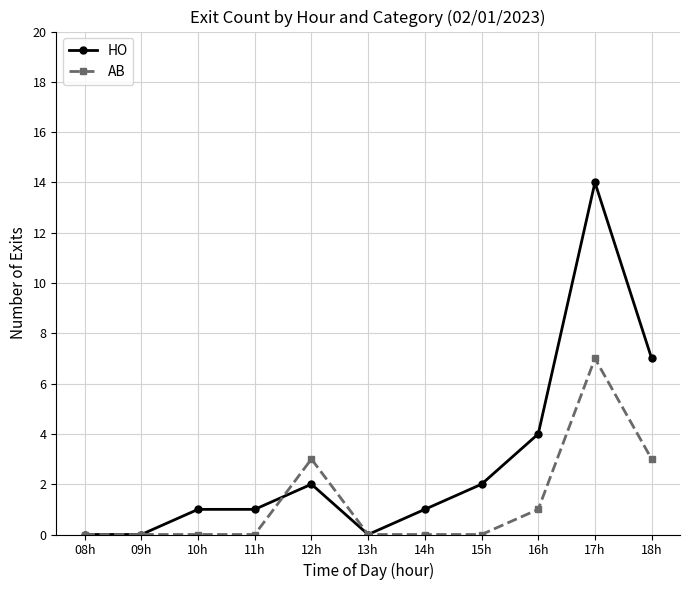

Which series has the largest total across all categories?

HO